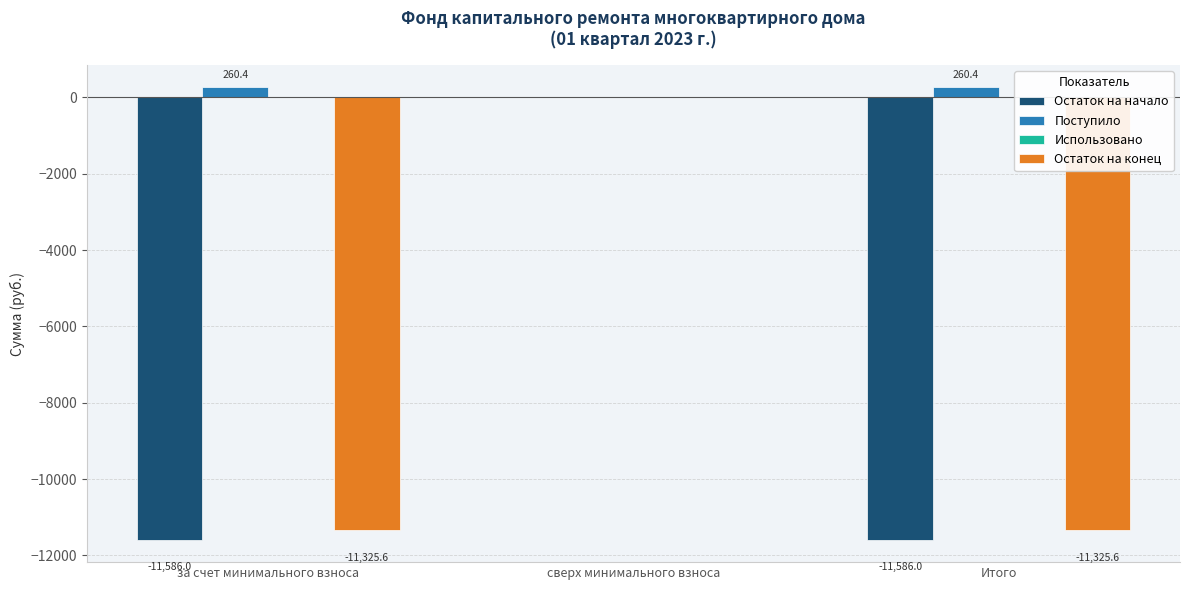

Reading left to right, what are all the values shown in this chart?

Остаток на начало: за счет минимального взноса=-11586.0	сверх минимального взноса=0.0	Итого=-11586.0
Поступило: за счет минимального взноса=260.4	сверх минимального взноса=0.0	Итого=260.4
Остаток на конец: за счет минимального взноса=-11325.6	сверх минимального взноса=0.0	Итого=-11325.6